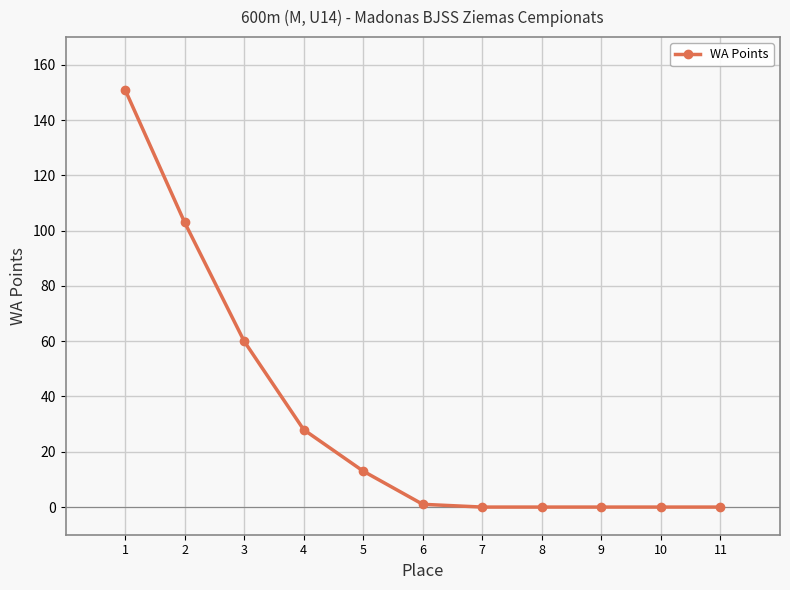

What is the change in value from 3 to 6?

-59